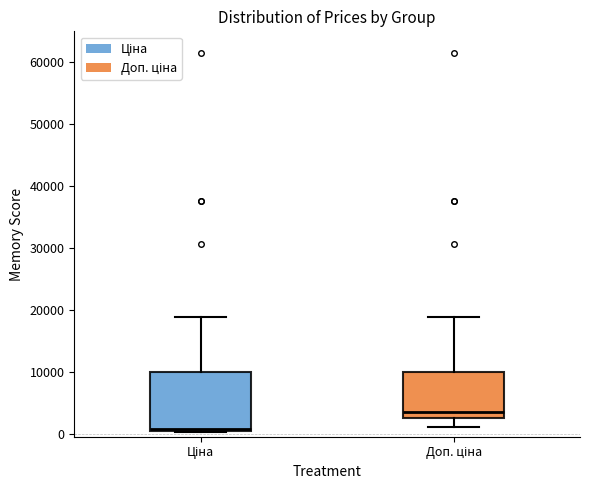

Reading left to right, read every box against the y-axis: the position of its median line, the range the box covers, and the ends of its whiskers. The values are not printed on the chart, so give them approximately, as read against the axis.

Ціна: median 1000, box 0 to 10000, whiskers 0 to 19000
Доп. ціна: median 4000, box 2000 to 10000, whiskers 1000 to 19000